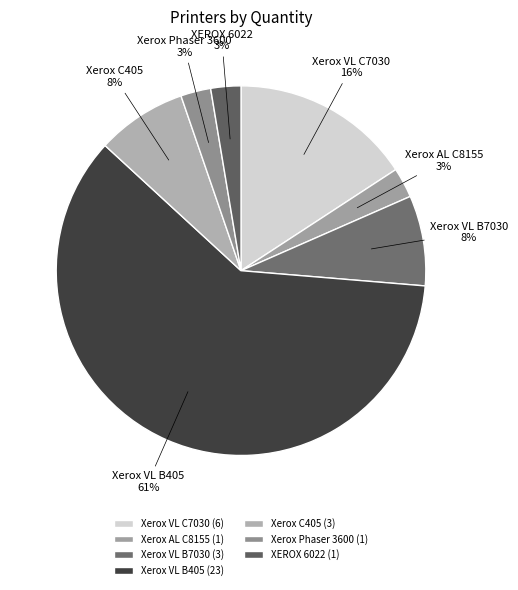

To the nearest percent, what is the average slice percentage?

14%